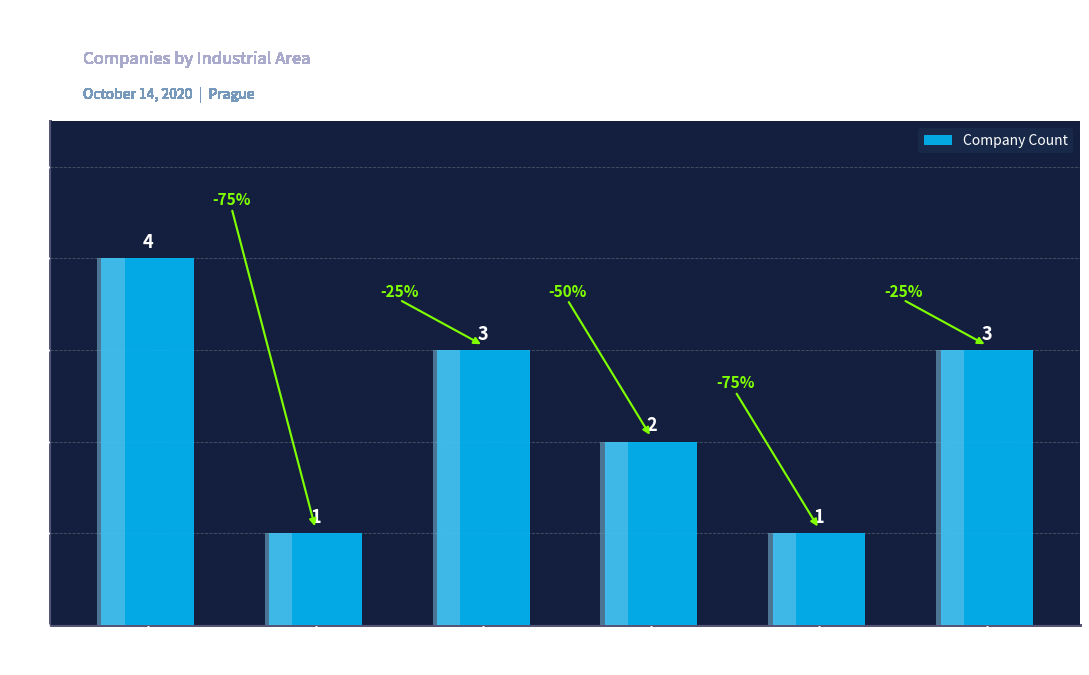

Reading right to left, what are all the values shown in this chart?

3	1	2	3	1	4